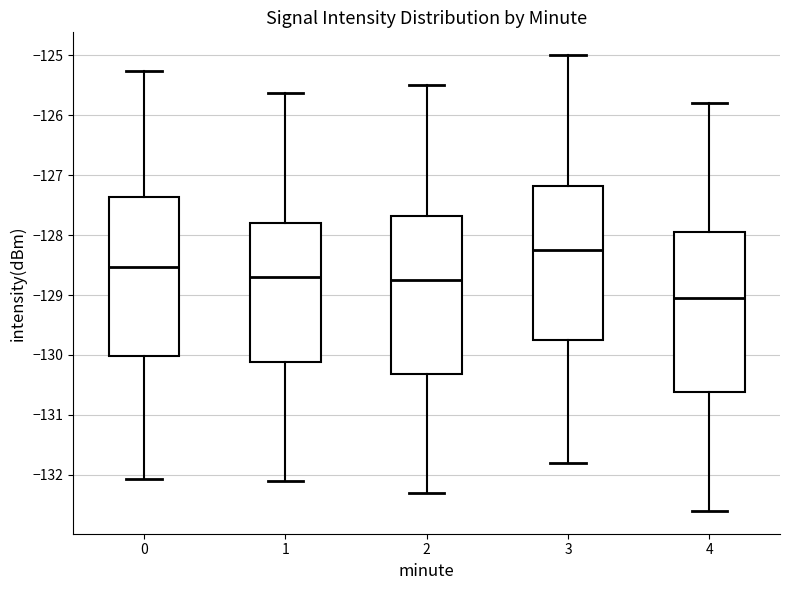

Reading left to right, transcribe this box plot: for each box, give where its median line is, the range the box spans, and where its two whiskers end, as read against the y-axis. The values are not printed on the chart, so give them approximately, as read against the axis.

0: median -128.5, box -130.0 to -127.4, whiskers -132.1 to -125.3
1: median -128.7, box -130.1 to -127.8, whiskers -132.1 to -125.6
2: median -128.7, box -130.3 to -127.7, whiskers -132.3 to -125.5
3: median -128.2, box -129.7 to -127.2, whiskers -131.8 to -125.0
4: median -129.0, box -130.6 to -127.9, whiskers -132.6 to -125.8